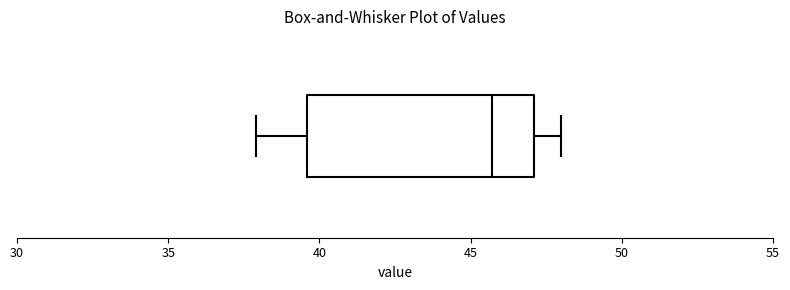

Where is the right edge of the box on the x-axis? The values are not printed on the chart, so give them approximately, as read against the axis.

47.0